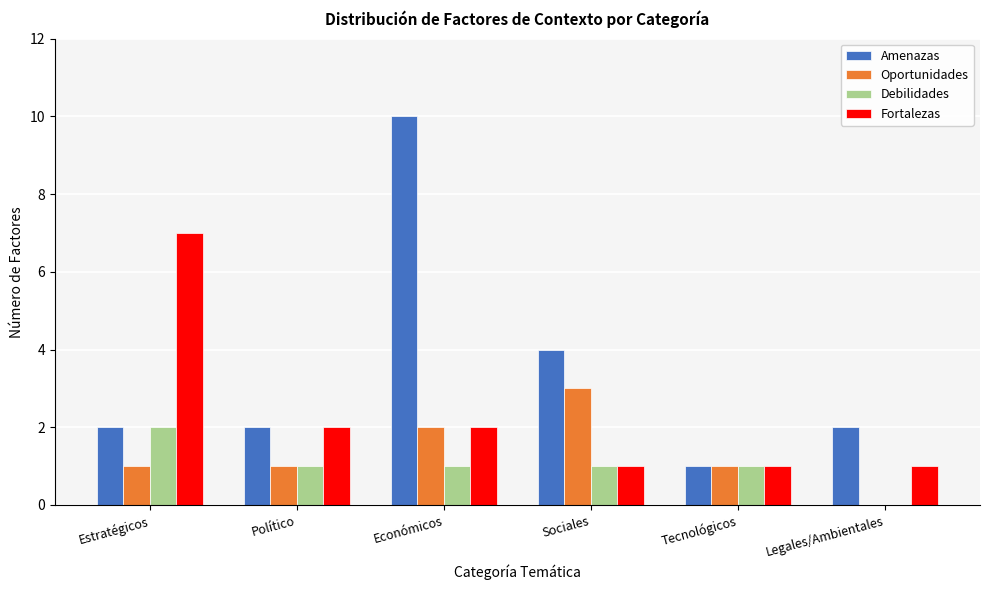

Reading left to right, transcribe all the data shown in this chart.

Amenazas: Estratégicos=2	Político=2	Económicos=10	Sociales=4	Tecnológicos=1	Legales/Ambientales=2
Oportunidades: Estratégicos=1	Político=1	Económicos=2	Sociales=3	Tecnológicos=1	Legales/Ambientales=0
Debilidades: Estratégicos=2	Político=1	Económicos=1	Sociales=1	Tecnológicos=1	Legales/Ambientales=0
Fortalezas: Estratégicos=7	Político=2	Económicos=2	Sociales=1	Tecnológicos=1	Legales/Ambientales=1